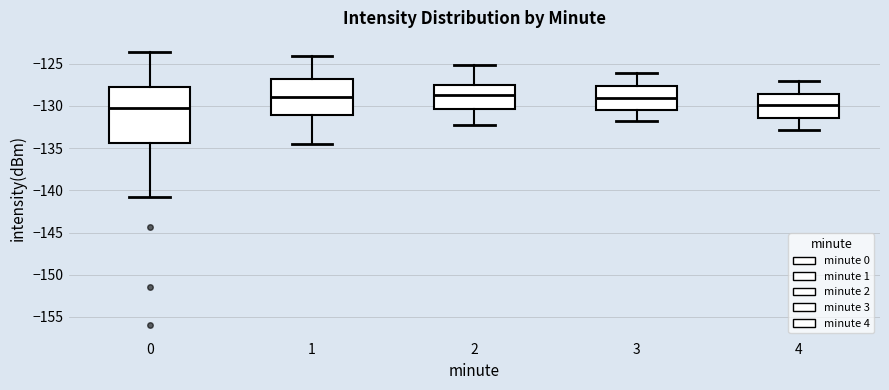

Where is the upper edge of the box at x = 0 on the y-axis? The values are not printed on the chart, so give them approximately, as read against the axis.

-127.5